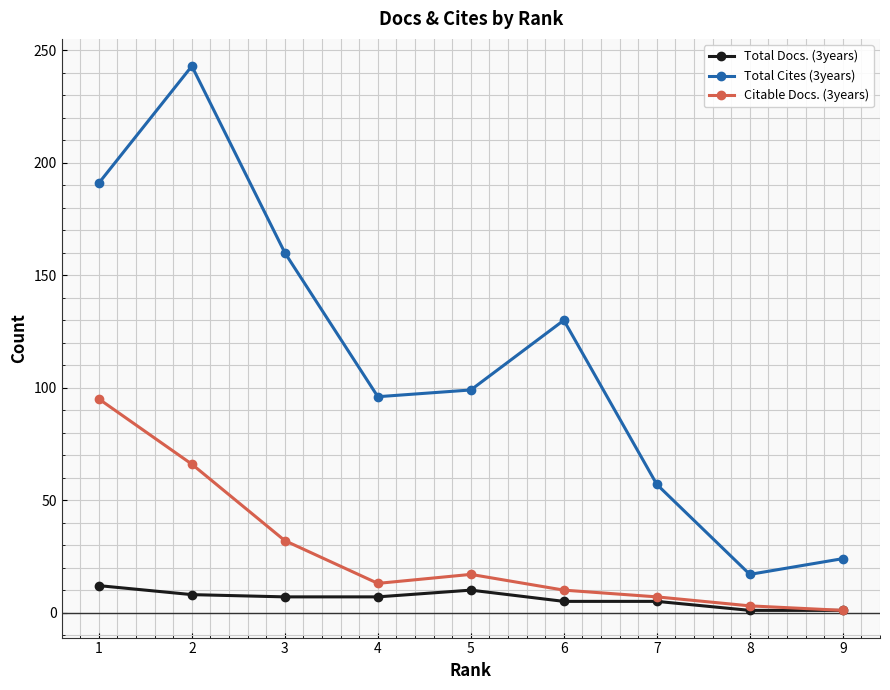

Is the value of Total Cites (3years) at 6 greater than the value of Citable Docs. (3years) at 5?

Yes